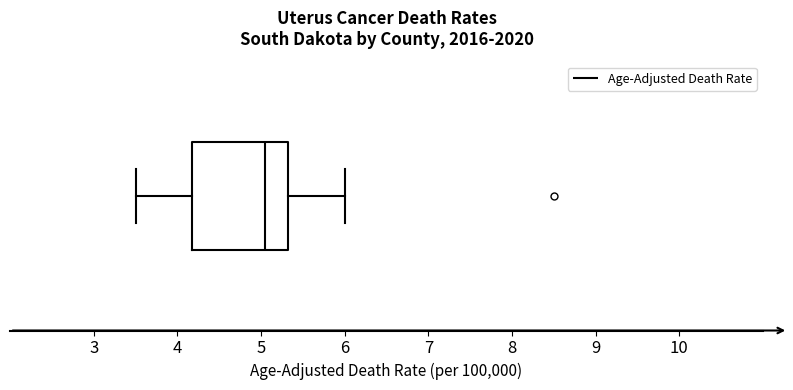

Where does the median line of the box sit on the x-axis? The values are not printed on the chart, so give them approximately, as read against the axis.

5.1